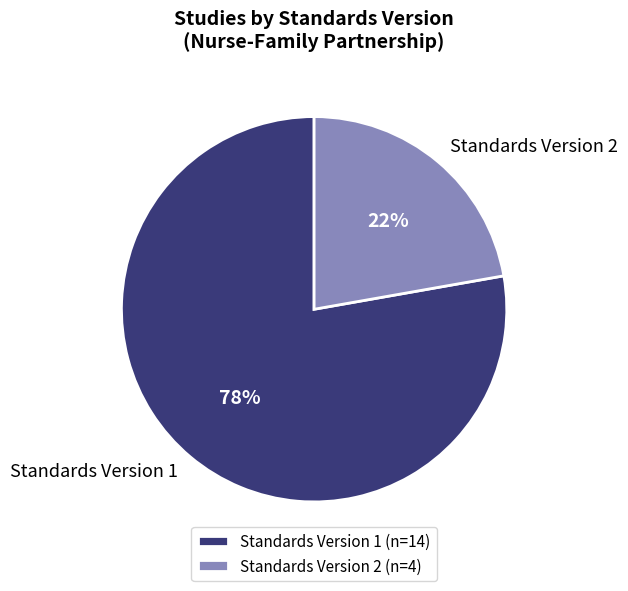

Count the number of slices in the pie.

2